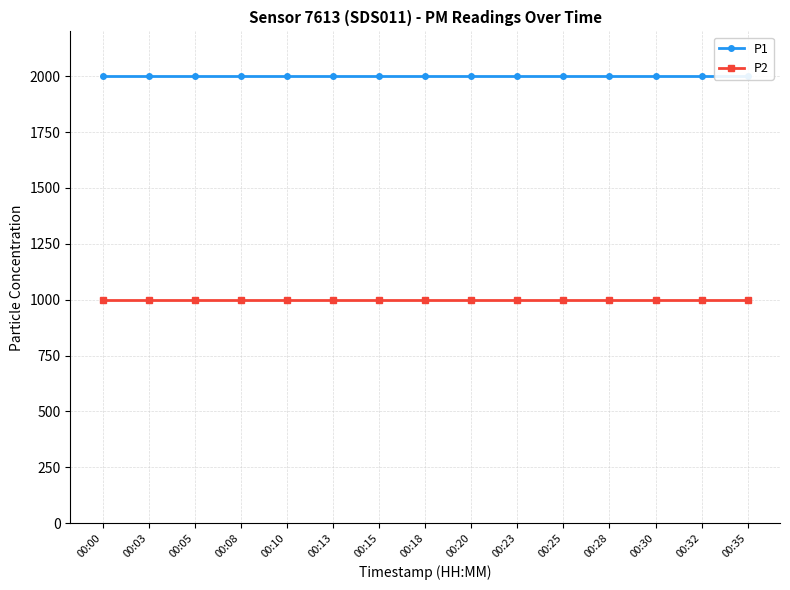

Which series has the largest total across all categories?

P1